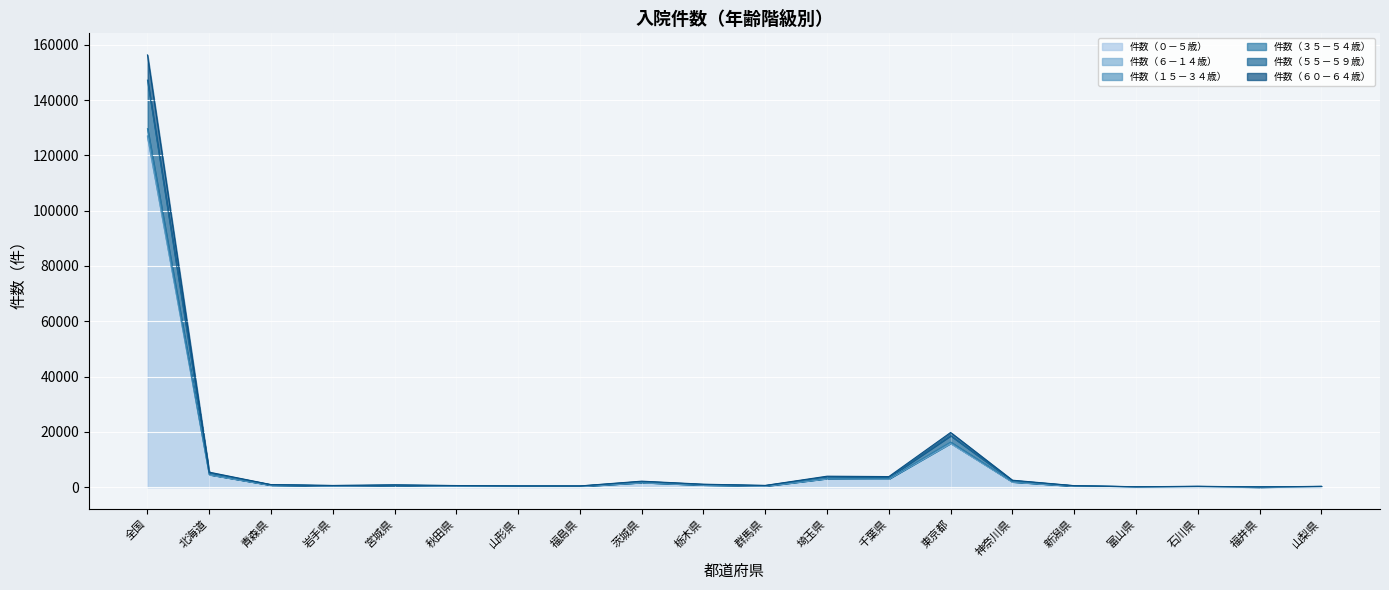

At which category is the sum across all series the highest?

全国